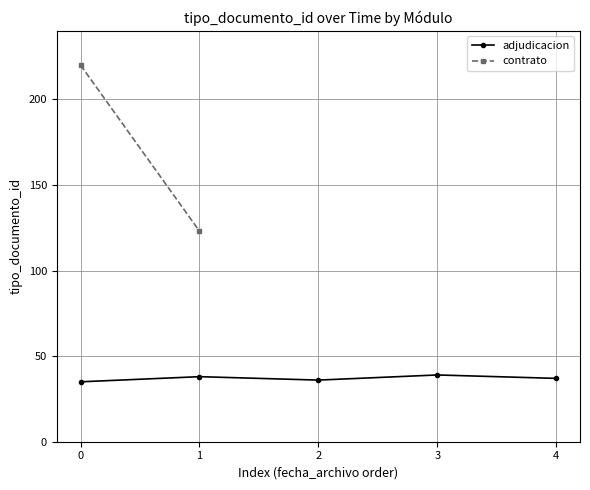

What is the value of the adjudicacion point at the 4th from the left?

39